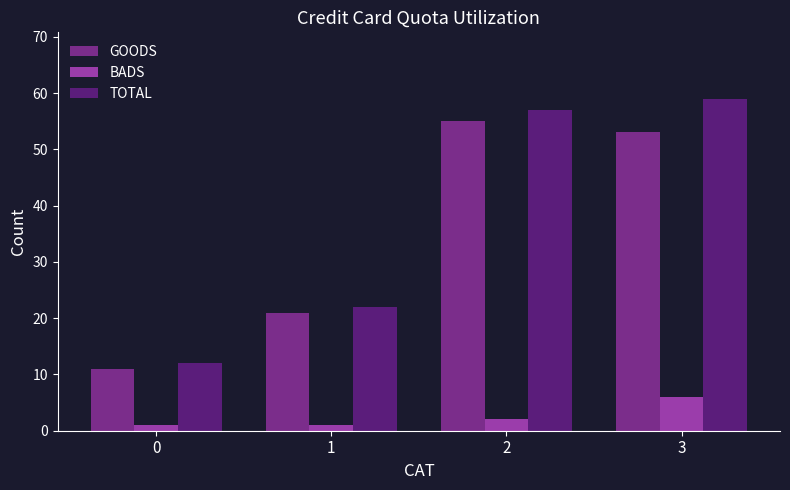

Reading left to right, transcribe all the data shown in this chart.

GOODS: 0=11	1=21	2=55	3=53
BADS: 0=1	1=1	2=2	3=6
TOTAL: 0=12	1=22	2=57	3=59